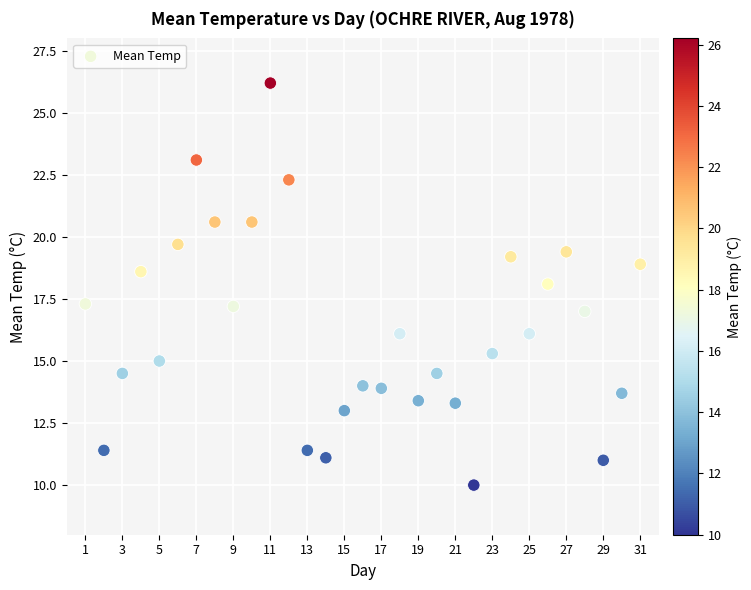

What is the range of X values (max minus min)?

30.0